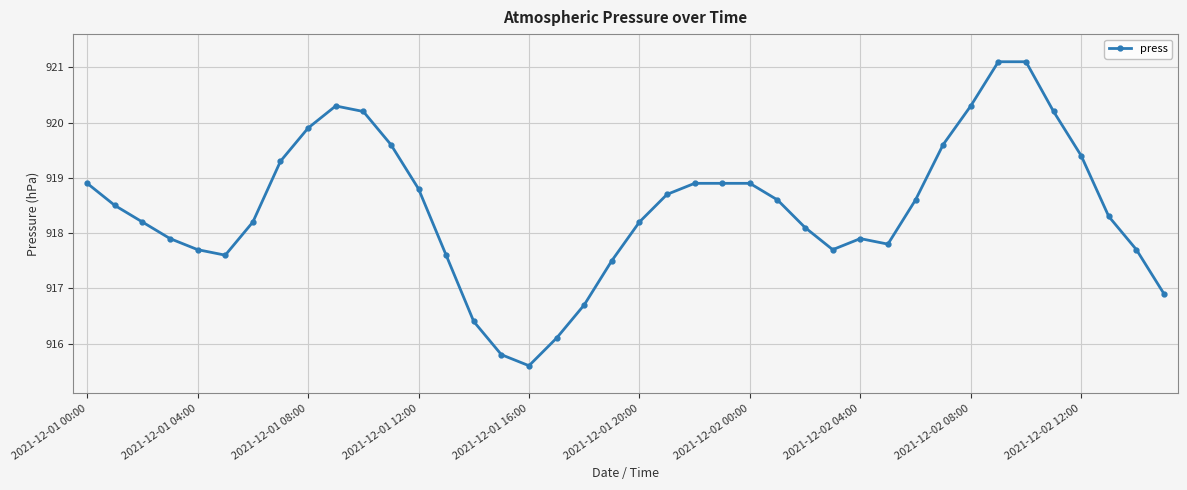

What is the difference between the second highest and minimum values?

5.5